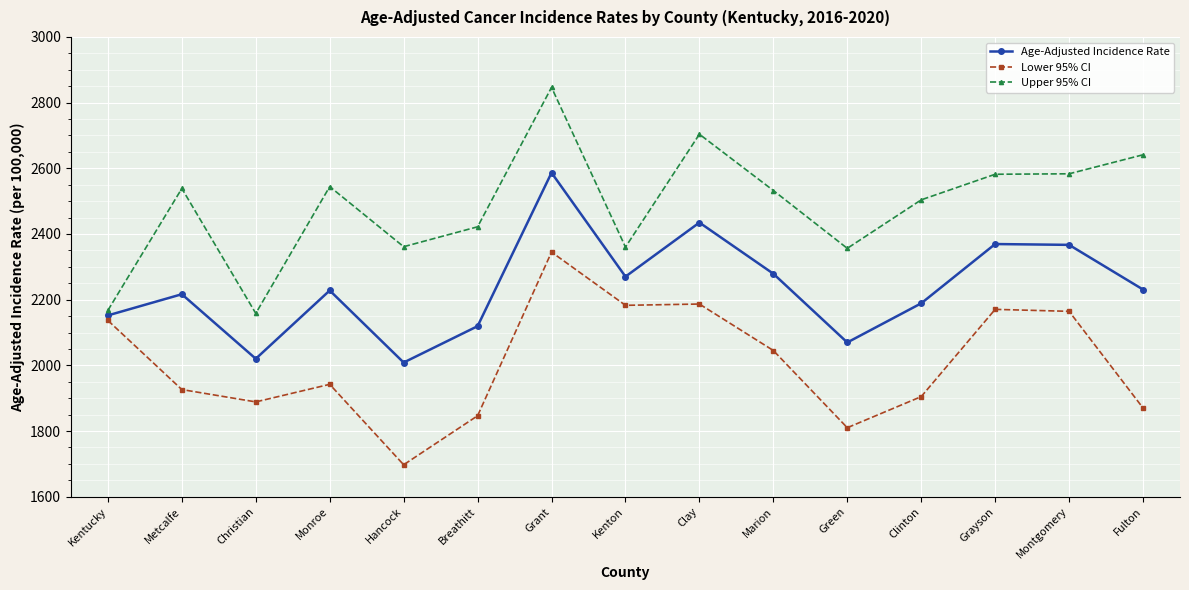

Rank the series by their average value, from highest to lowest.

Upper 95% CI, Age-Adjusted Incidence Rate, Lower 95% CI